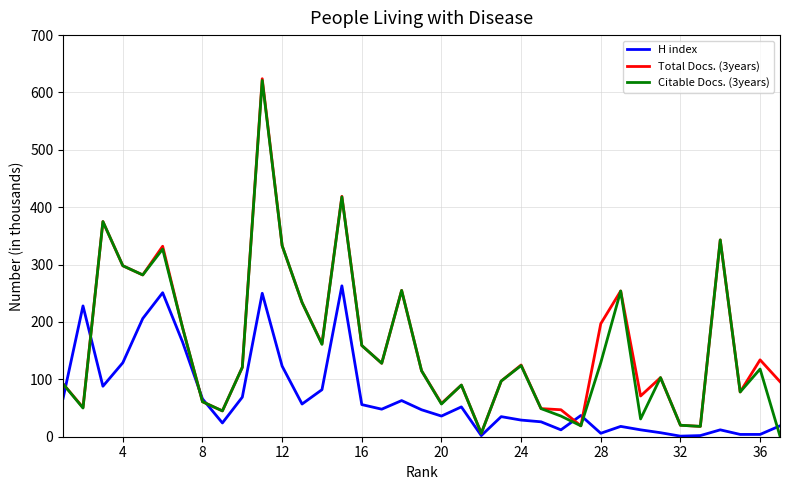

What is the highest value of the H index series?

263